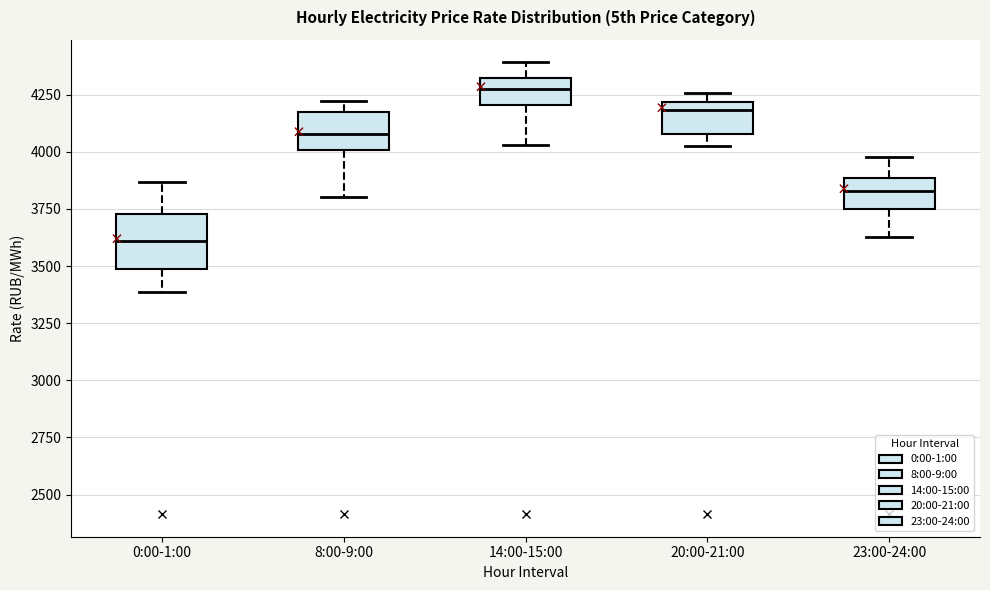

Which box has the highest median line?

14:00-15:00